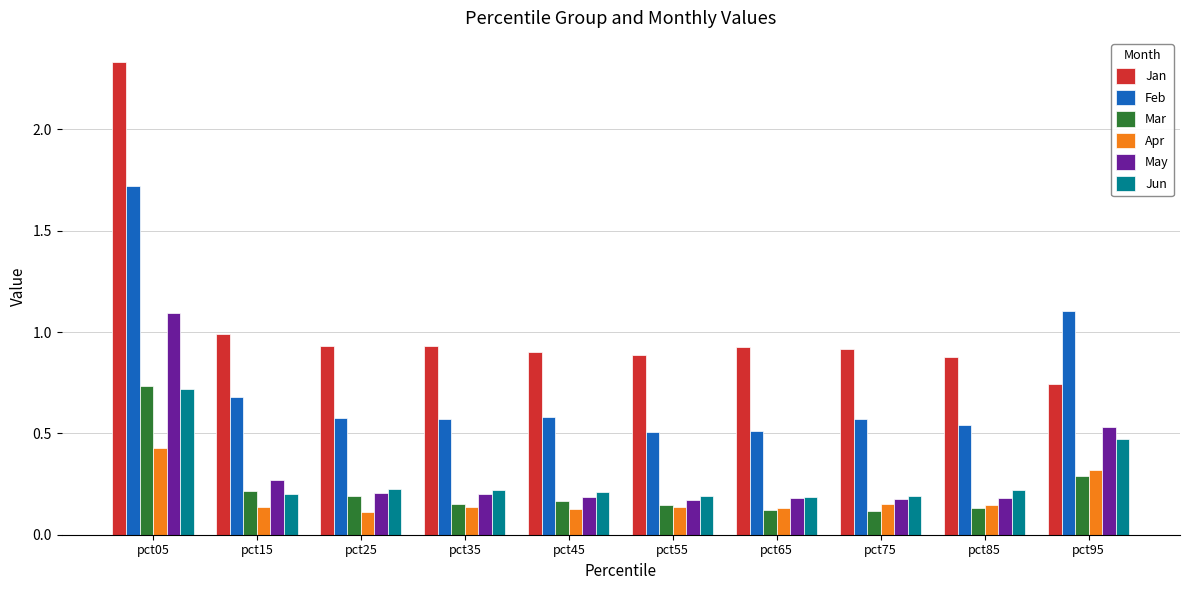

Between pct25 and pct65, which series saw the biggest shift?

Mar